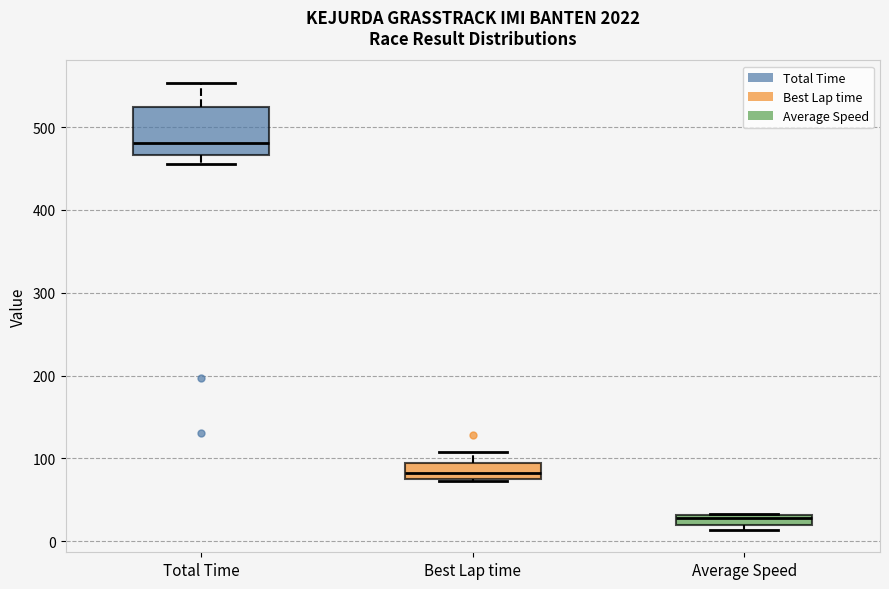

Comparing the boxes themselves (not the whiskers), which one is the tallest?

Total Time